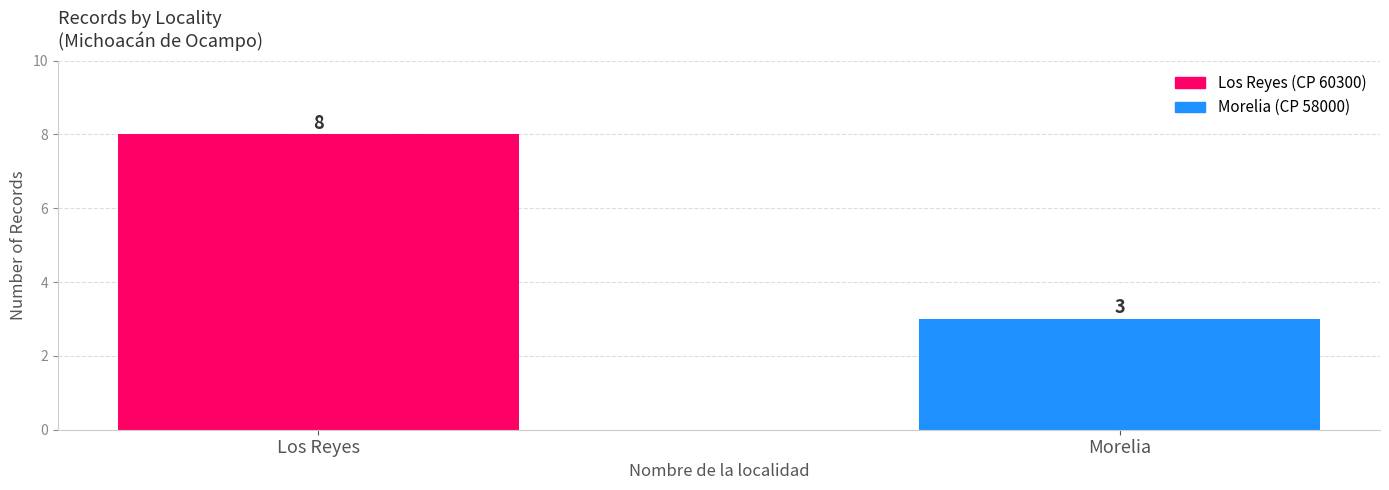

What is the sum of the values at Los Reyes and Morelia?

11